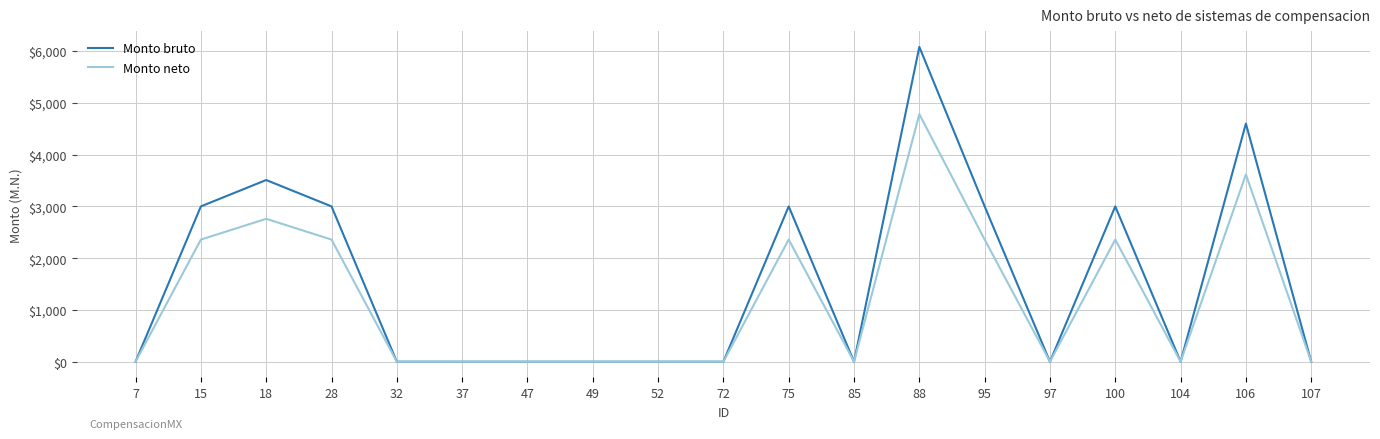

The value of Monto neto at 28 is 2359.7. True or false?

True